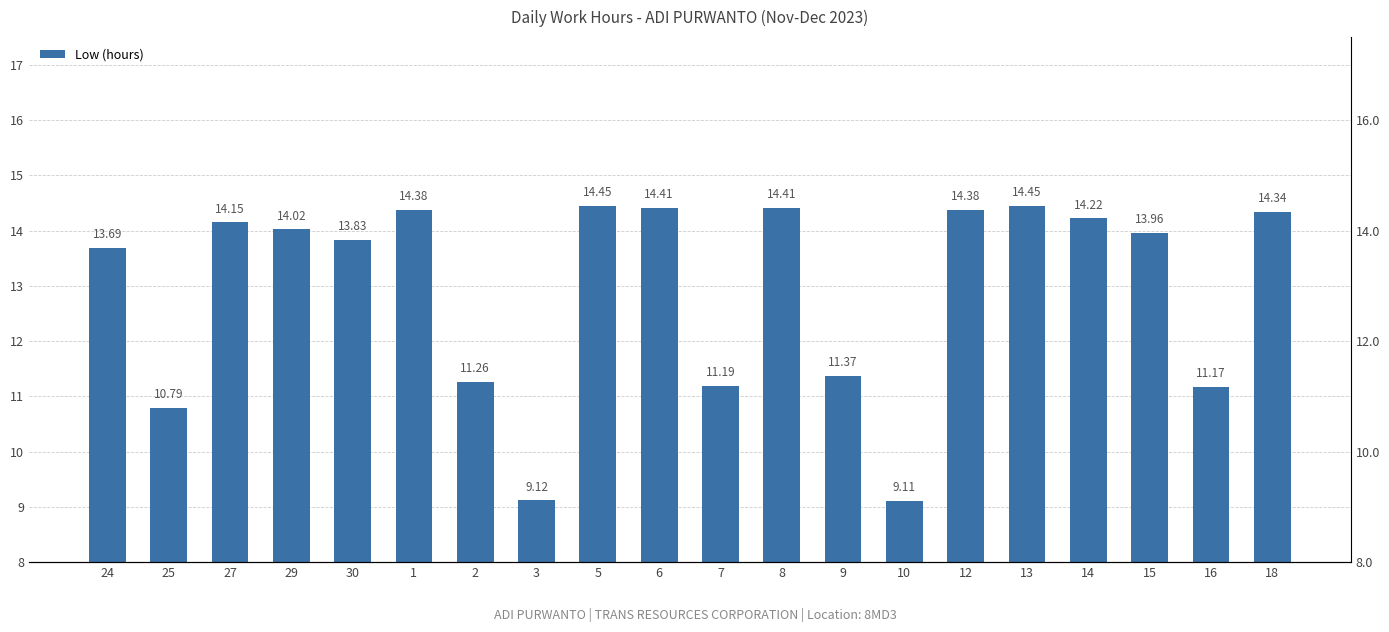

Which label corresponds to the smallest value in the chart?

10